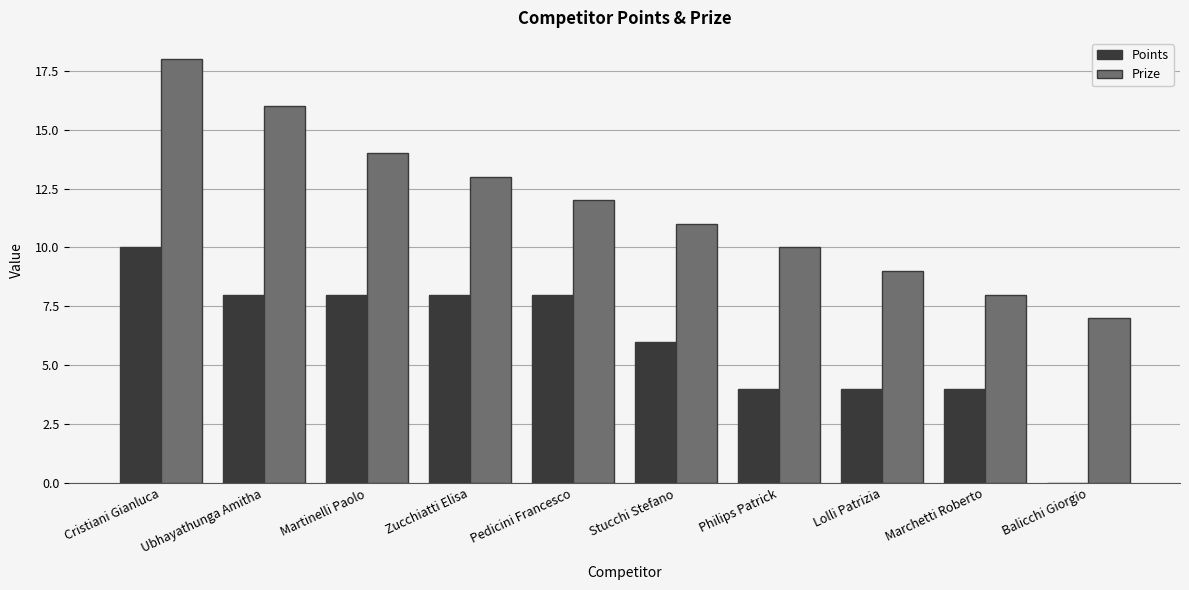

What is the maximum value shown in the chart?

18